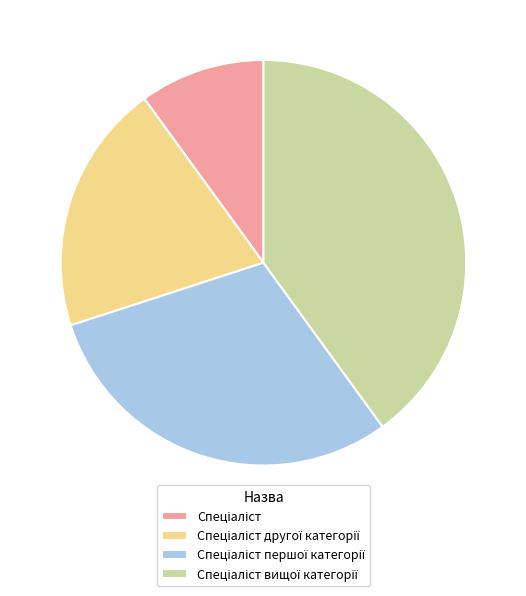

Does any single category account for the majority?

No